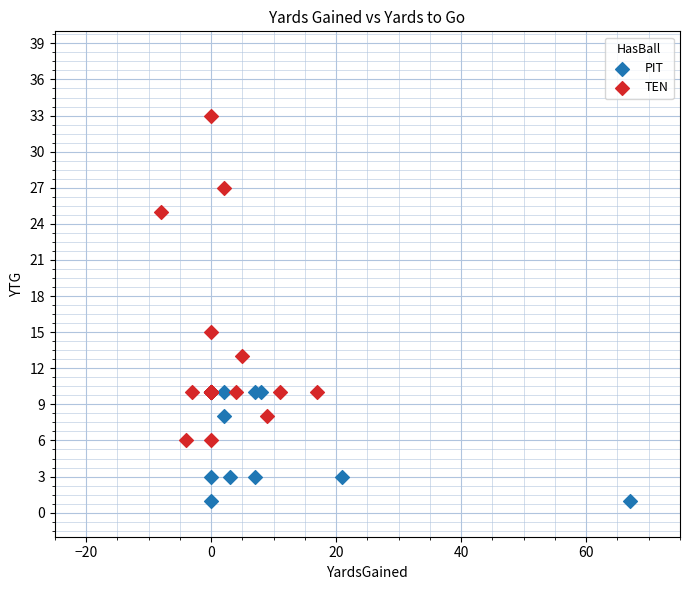

What are all the series names shown in the legend?

PIT, TEN